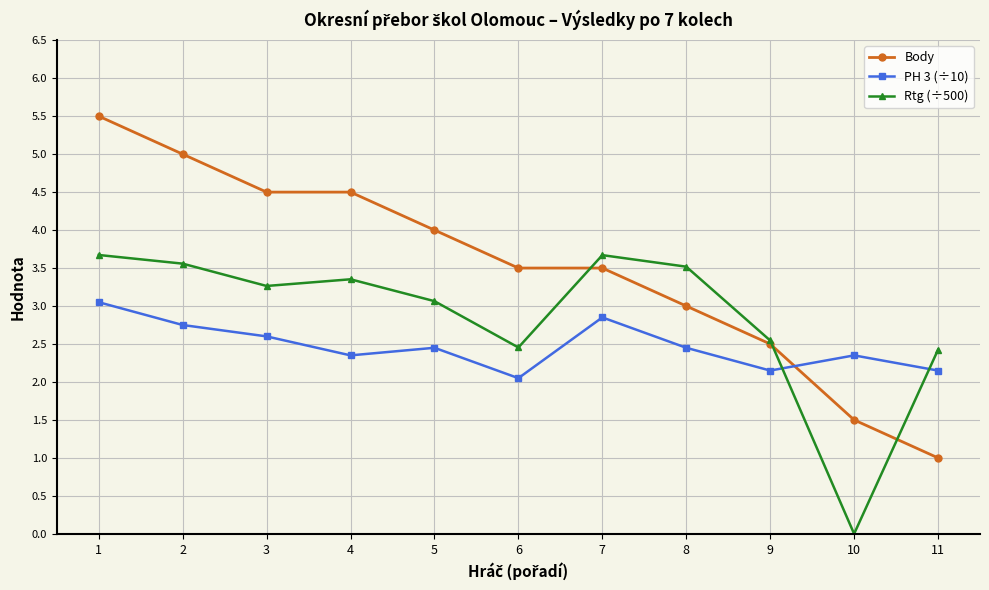

Which series has the widest spread of values?

Body